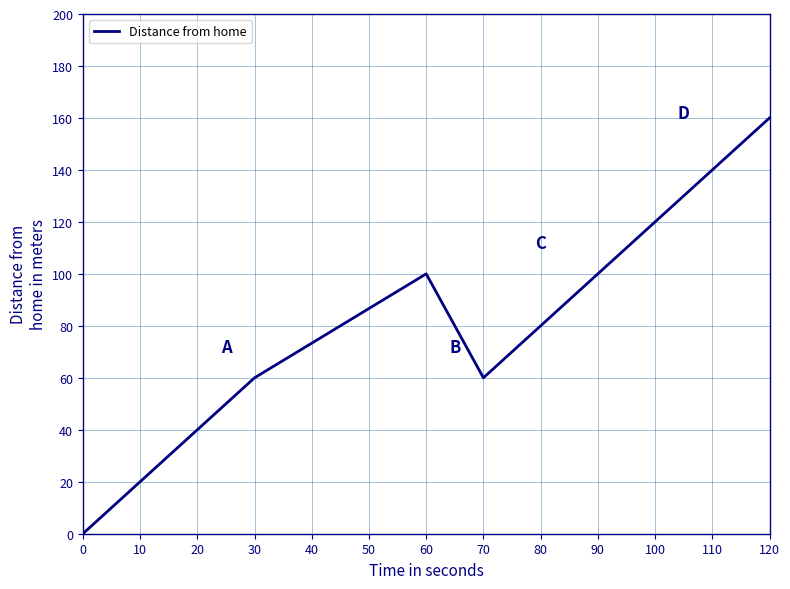

Which category has the highest value across all series?

120